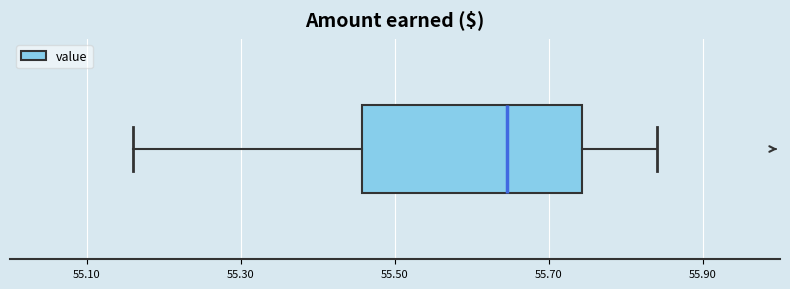

Where is the right edge of the box on the x-axis? The values are not printed on the chart, so give them approximately, as read against the axis.

55.74